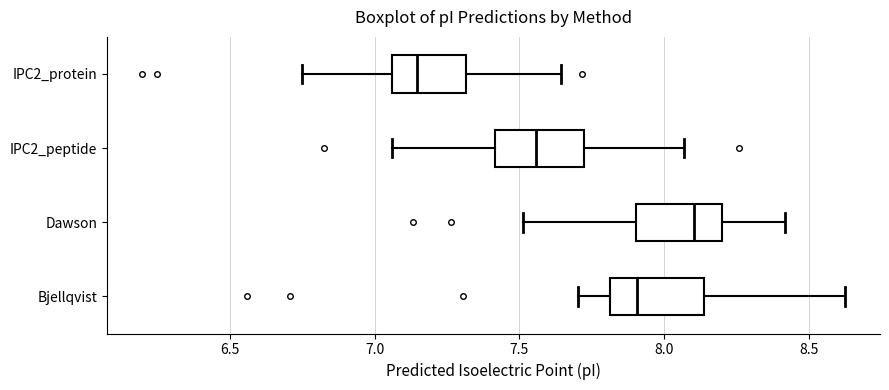

Where is the left edge of the box for IPC2_protein on the x-axis? The values are not printed on the chart, so give them approximately, as read against the axis.

7.05